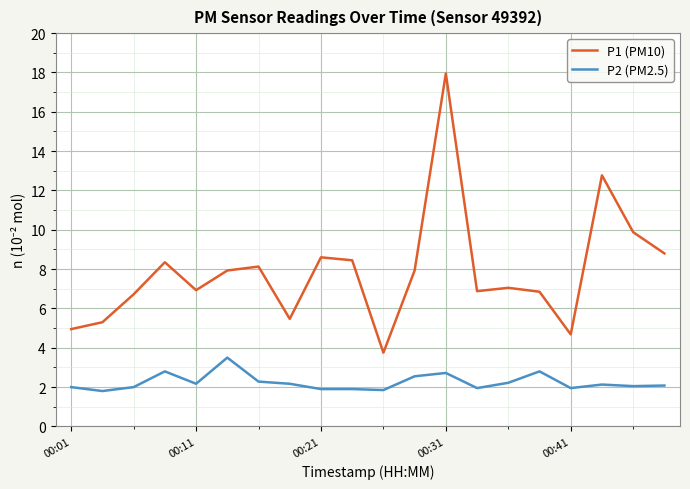

What are all the series names shown in the legend?

P1 (PM10), P2 (PM2.5)